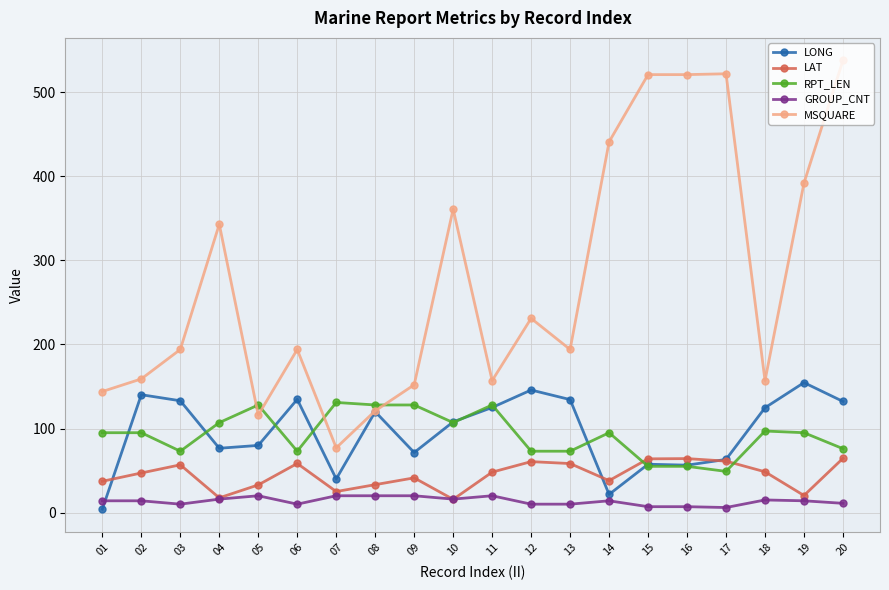

True or false: LAT and MSQUARE cross at least once.

False